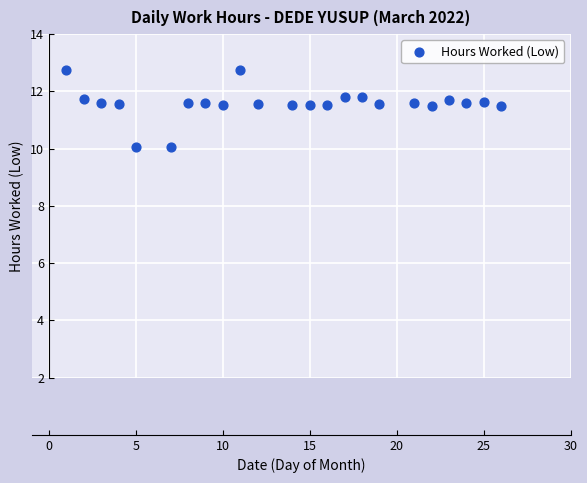

What is the range of X values (max minus min)?

25.0